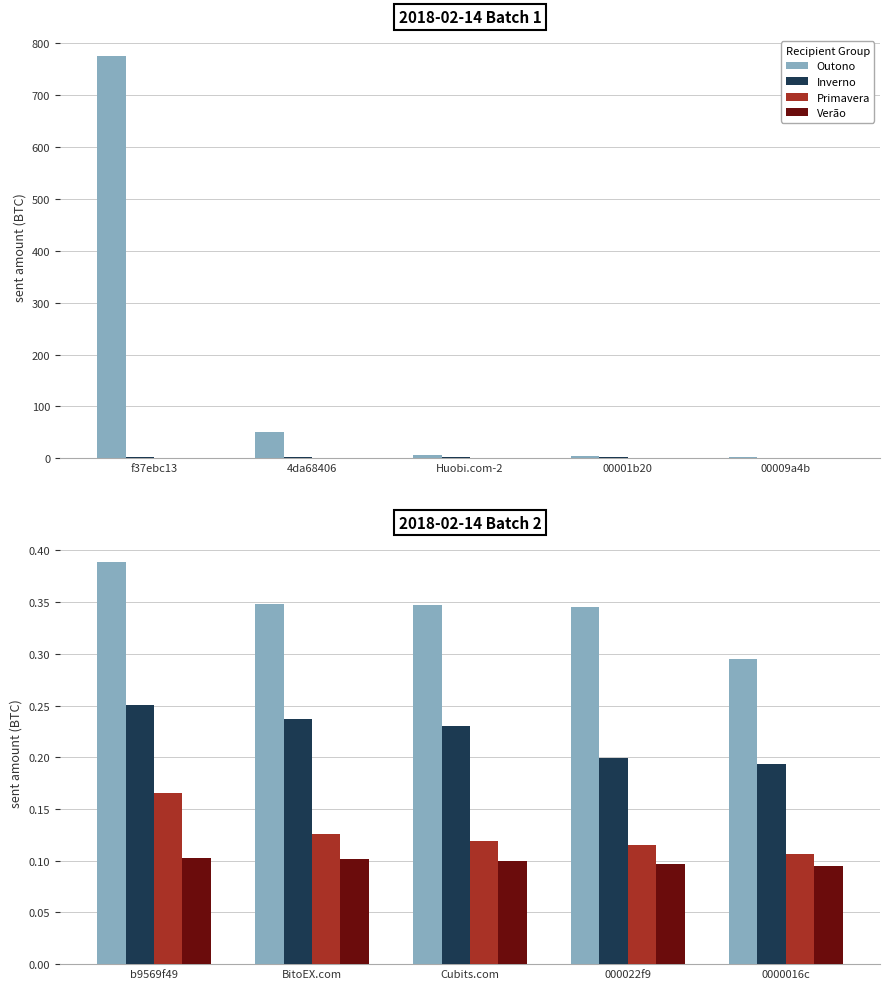

The value of Primavera at Cubits.com is 0.2. True or false?

False